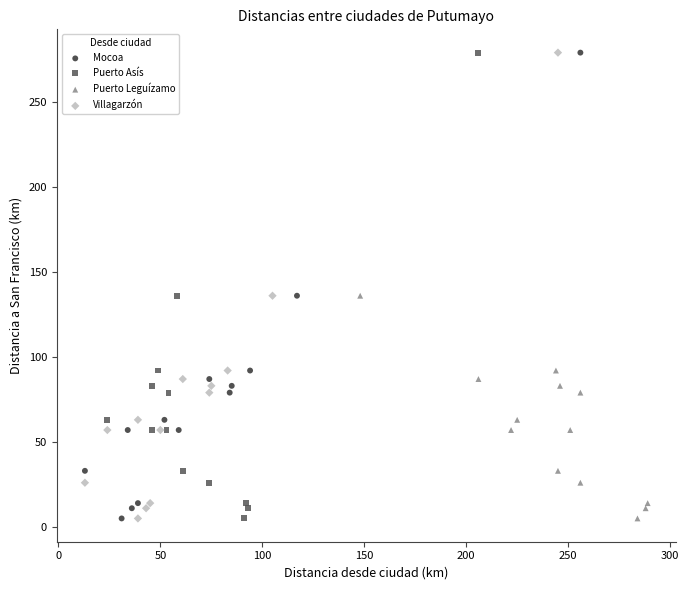

What are all the series names shown in the legend?

Mocoa, Puerto Asís, Puerto Leguízamo, Villagarzón